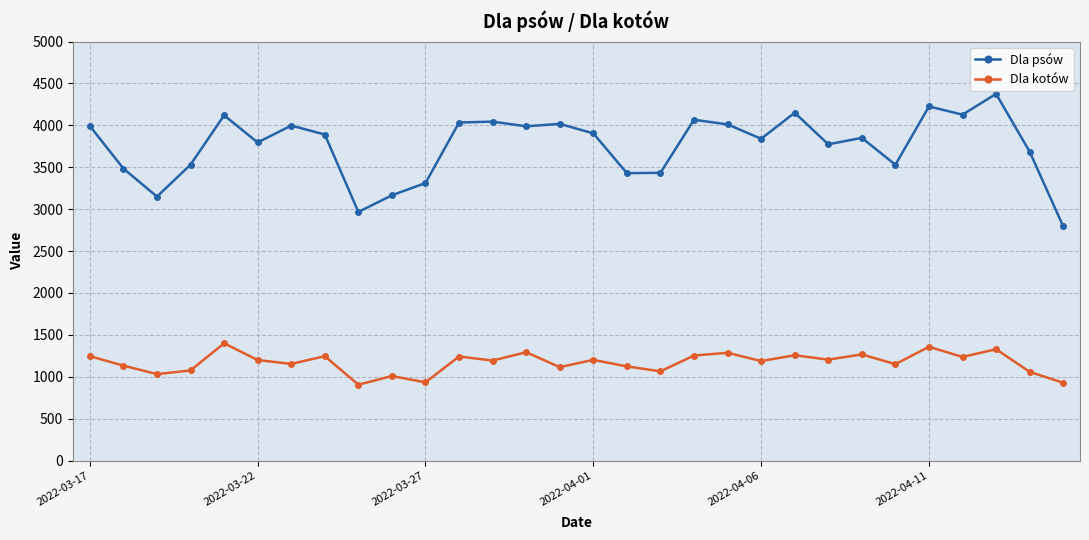

What is the smallest value displayed?

906